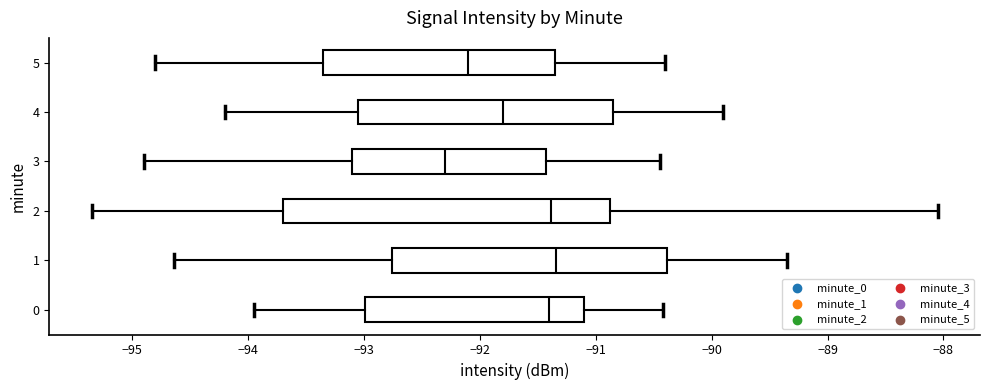

Comparing the boxes themselves (not the whiskers), which one is the widest?

2